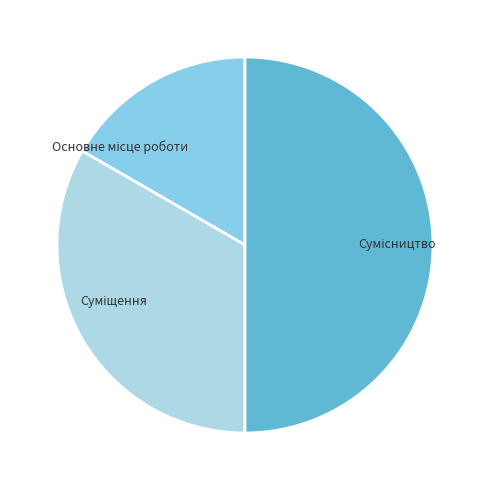

How many segments does this pie chart have?

3